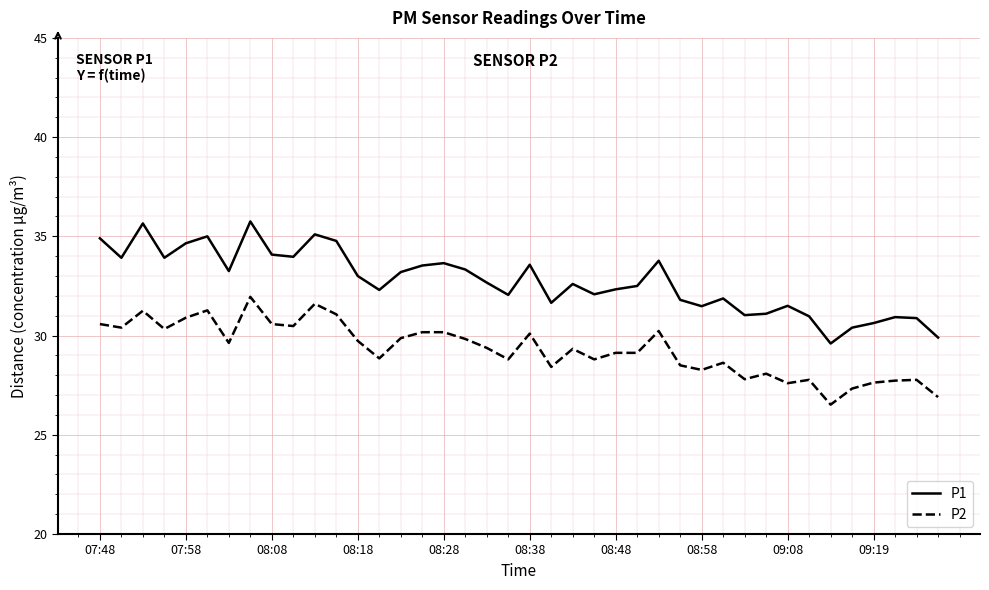

What is the greatest value displayed?

35.8